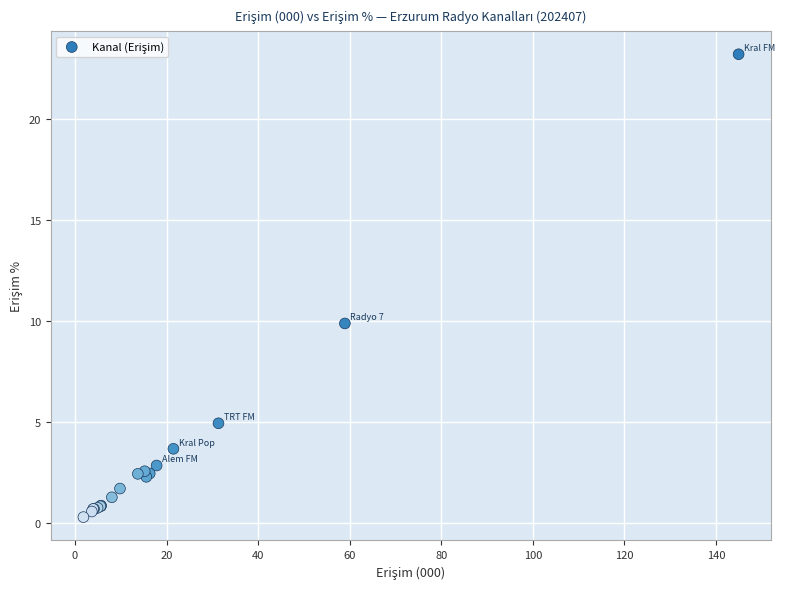

What Y value in the scatter plot is closest to 11?

9.9